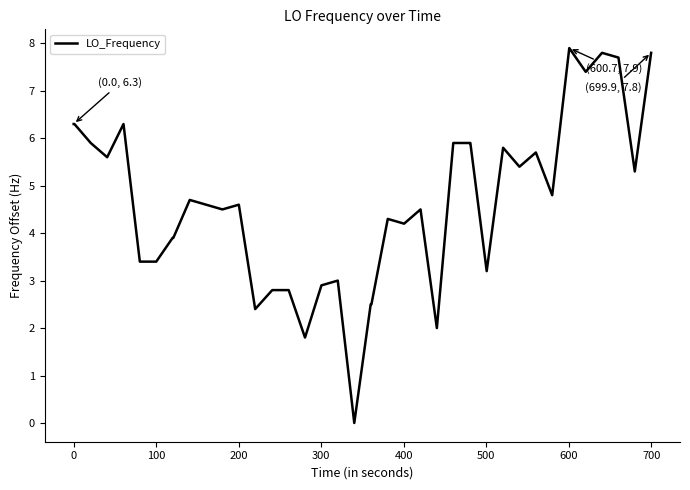

What is the greatest value displayed?

7.9